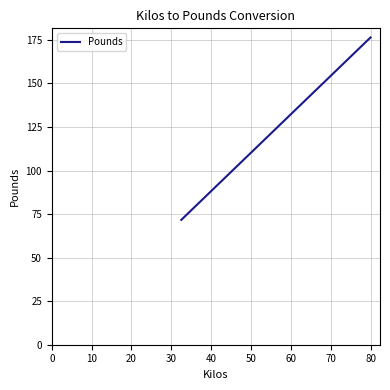

What is the minimum value shown in the chart?

71.7